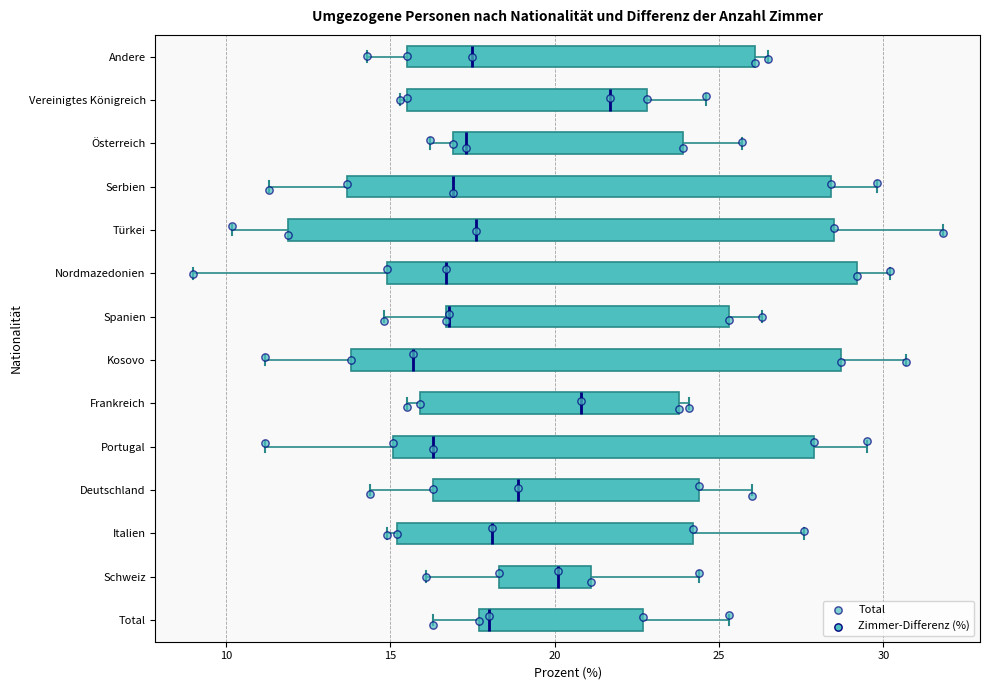

Where does the right whisker of the box for Deutschland end on the x-axis? The values are not printed on the chart, so give them approximately, as read against the axis.

26.0